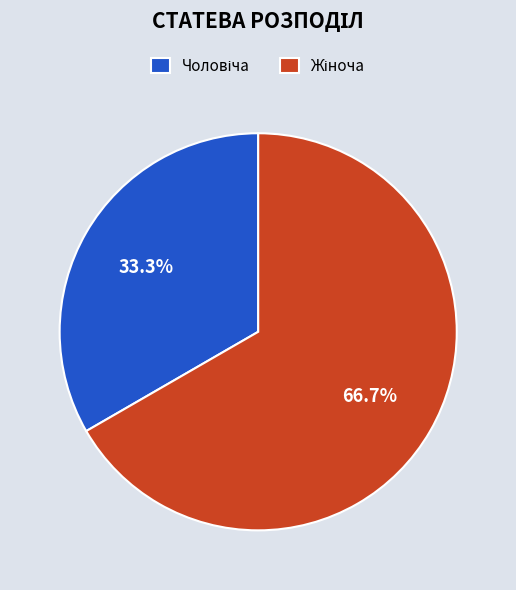

Is there any slice that represents more than half of the pie?

Yes